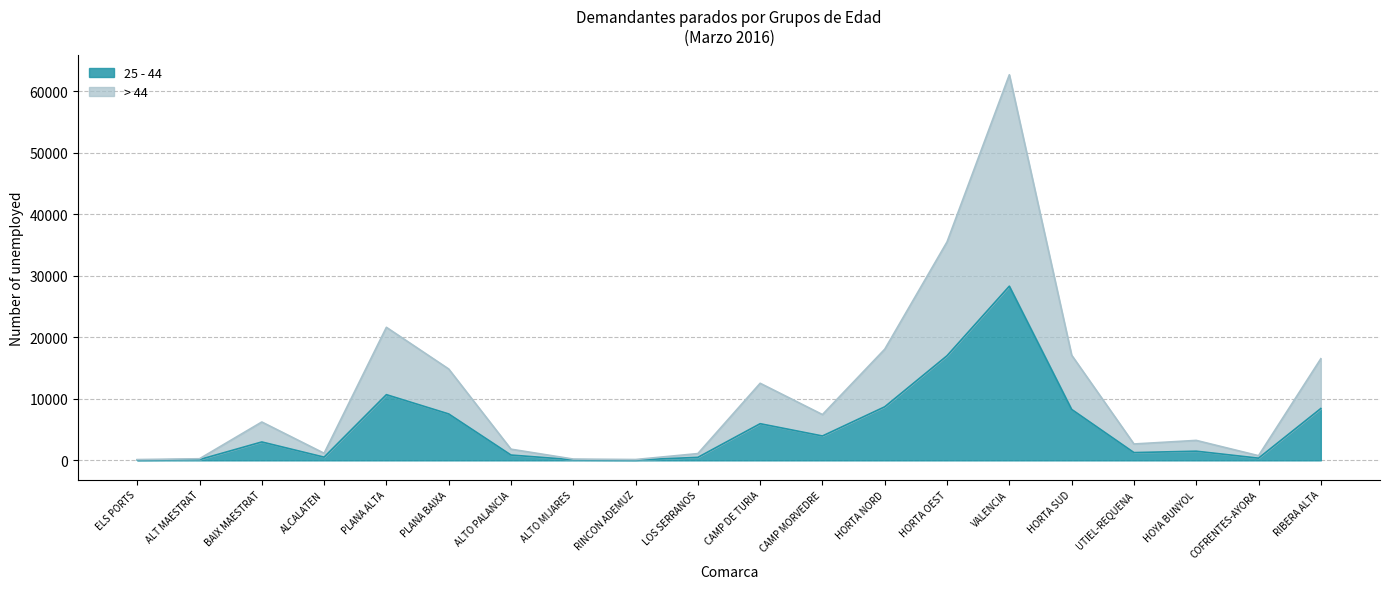

How many lines are shown in the chart?

2